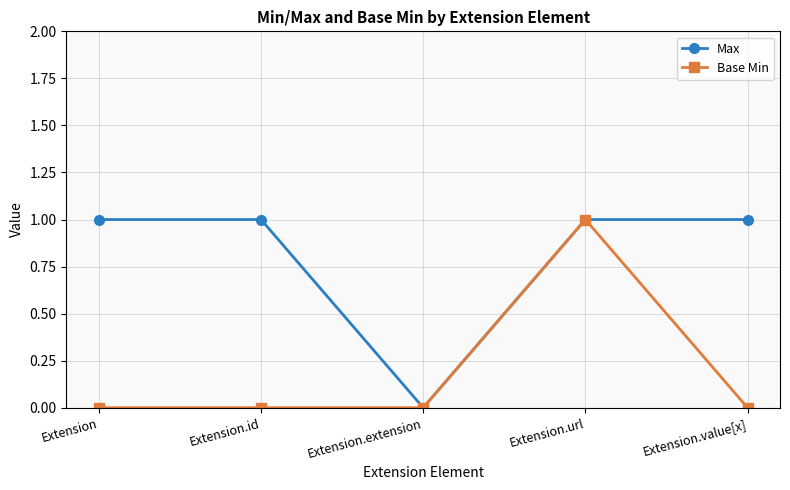

At which label does Max reach its minimum?

Extension.extension